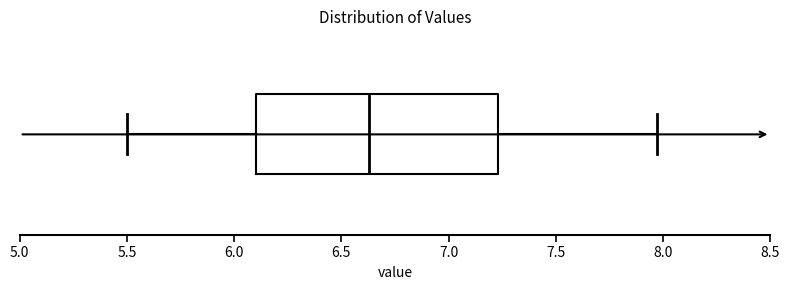

Transcribe this box plot: give where the median line is, the range the box spans, and where the two whiskers end, as read against the x-axis. The values are not printed on the chart, so give them approximately, as read against the axis.

median 6.65, box 6.10 to 7.25, whiskers 5.50 to 7.95